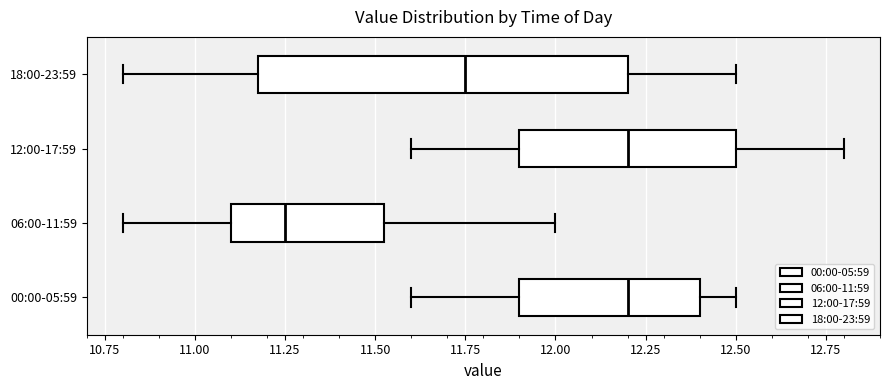

Comparing the boxes themselves (not the whiskers), which one is the widest?

18:00-23:59